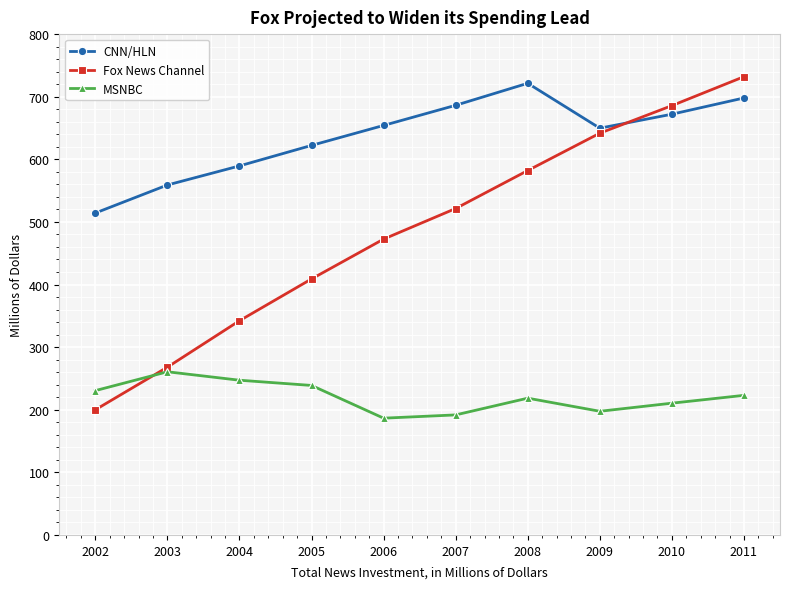

What are all the series names shown in the legend?

CNN/HLN, Fox News Channel, MSNBC